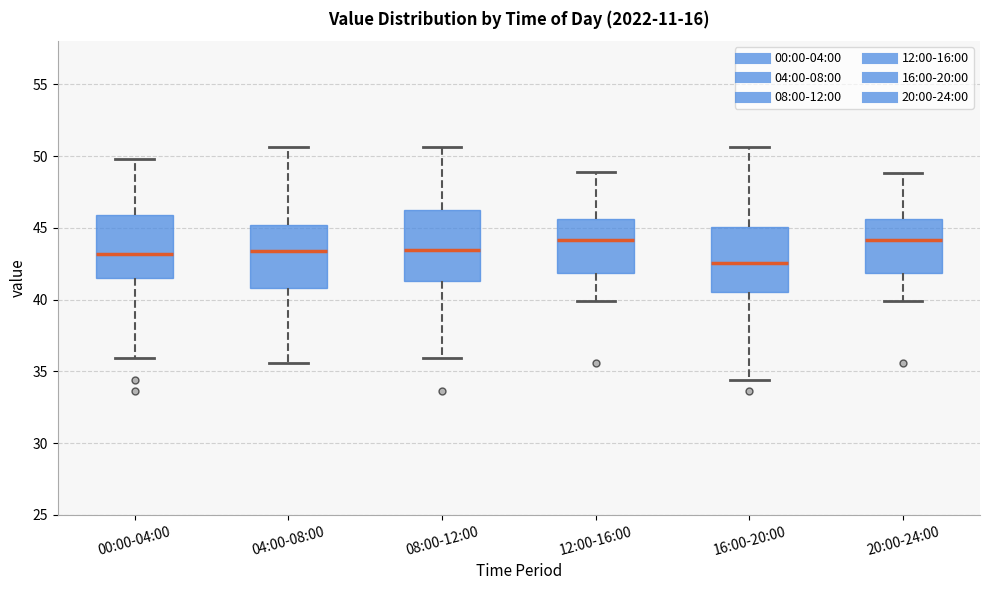

Which box has the lowest median line?

16:00-20:00